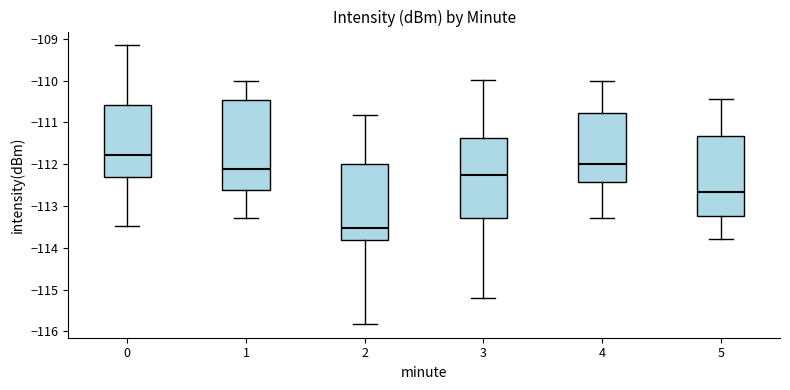

Reading left to right, read every box against the y-axis: the position of its median line, the range the box covers, and the ends of its whiskers. The values are not printed on the chart, so give them approximately, as read against the axis.

0: median -111.8, box -112.3 to -110.6, whiskers -113.5 to -109.2
1: median -112.1, box -112.6 to -110.5, whiskers -113.3 to -110.0
2: median -113.5, box -113.8 to -112.0, whiskers -115.8 to -110.8
3: median -112.3, box -113.3 to -111.4, whiskers -115.2 to -110.0
4: median -112.0, box -112.4 to -110.8, whiskers -113.3 to -110.0
5: median -112.7, box -113.2 to -111.3, whiskers -113.8 to -110.4